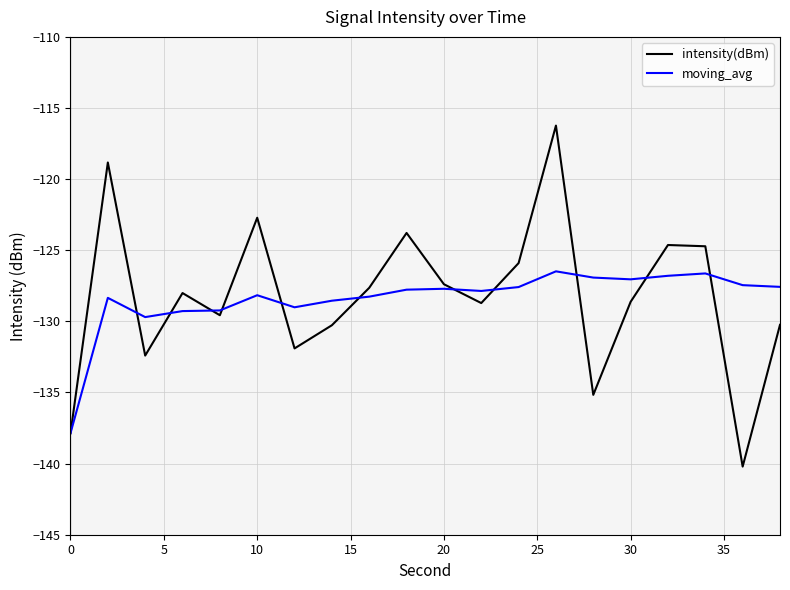

Which series has the widest spread of values?

intensity(dBm)